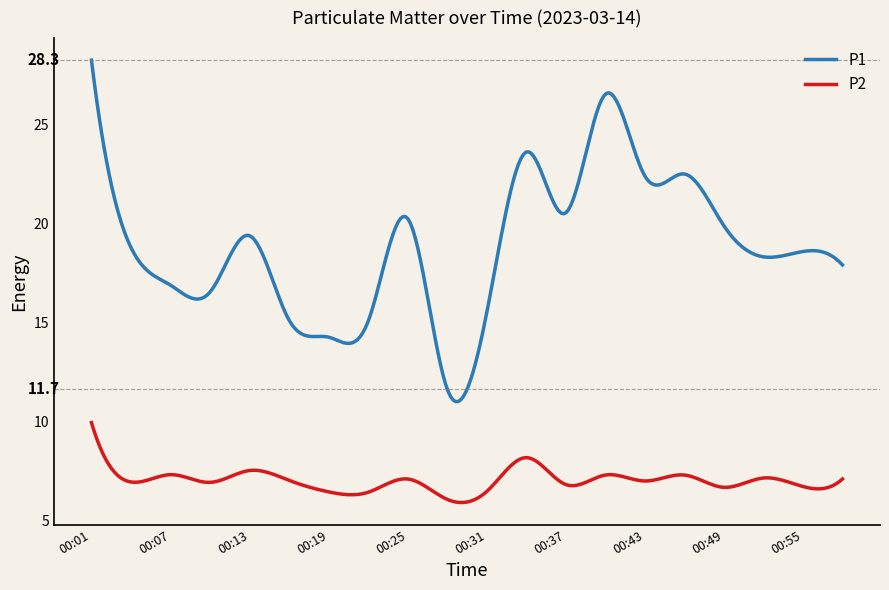

Which series has the largest total across all categories?

P1